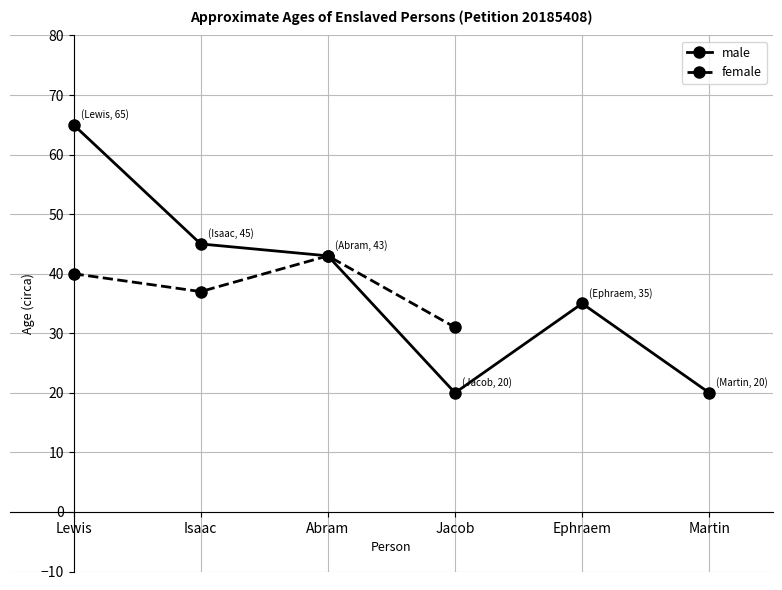

What is the difference between the second highest and second lowest values?

25